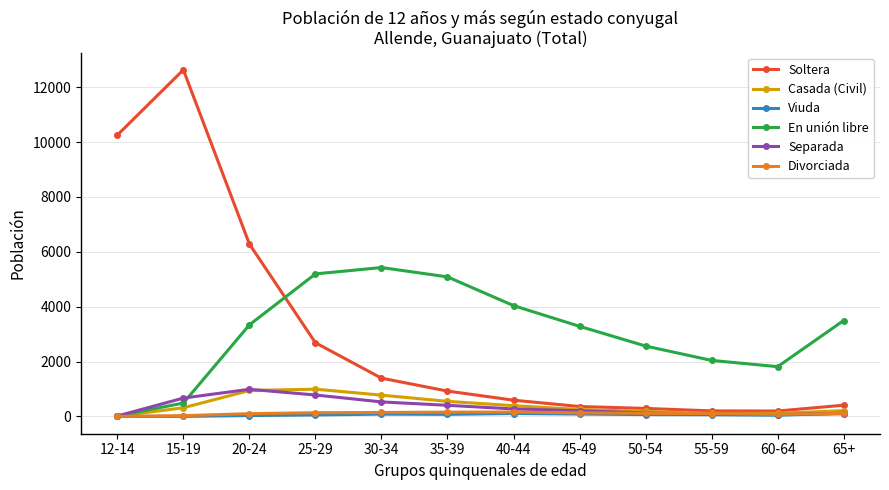

What is the value of the Viuda point at the 3rd from the left?

31